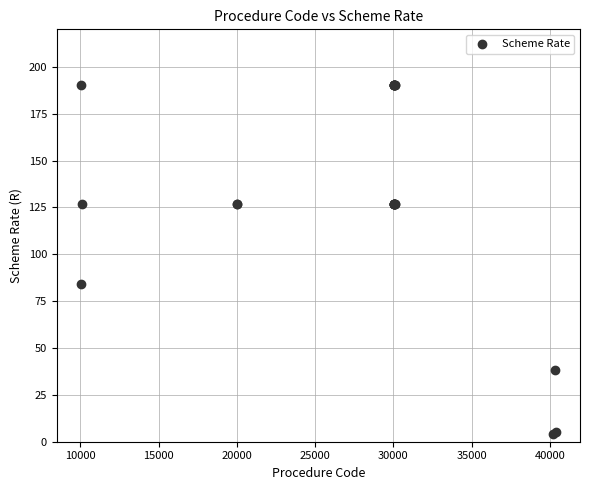

What Y value in the scatter plot is closest to 97?

84.4